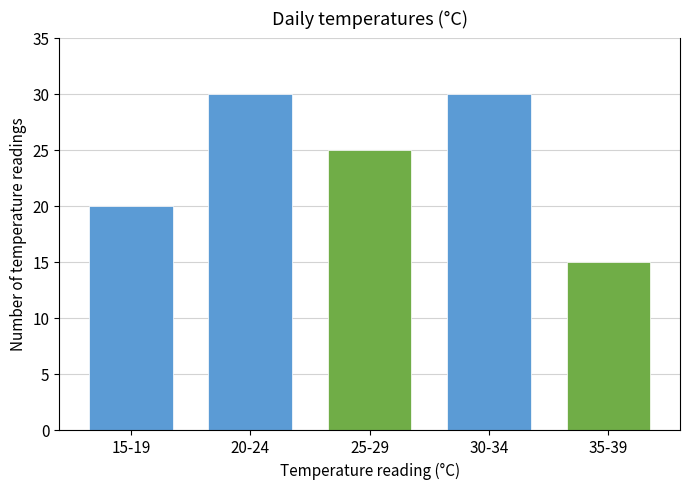

Reading left to right, list all the values displayed in this chart.

15-19=20	20-24=30	25-29=25	30-34=30	35-39=15